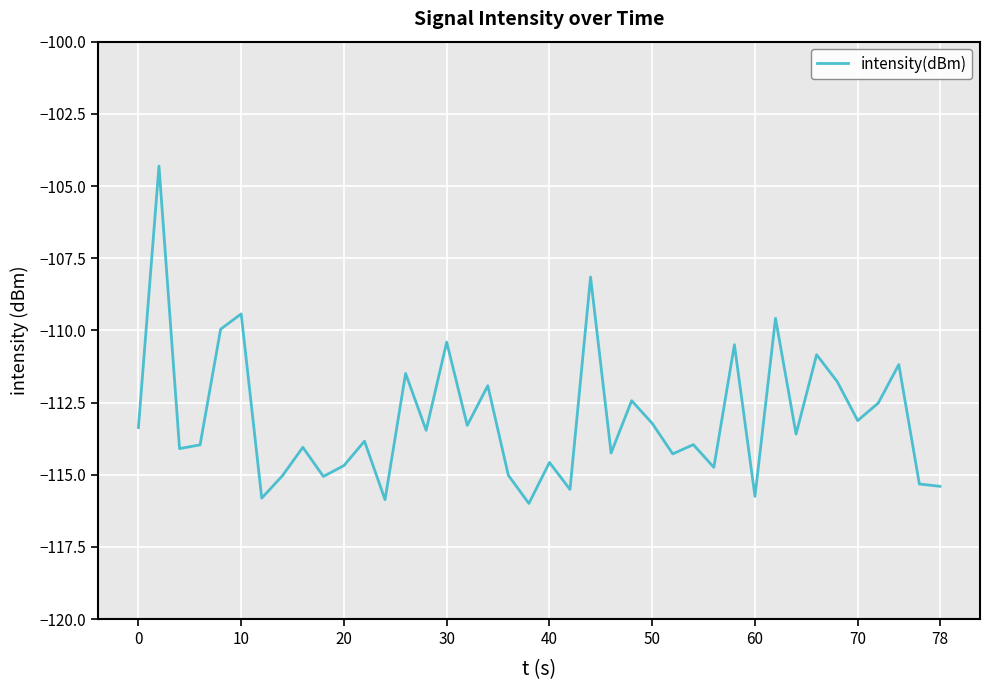

What is the greatest value displayed?

-104.3